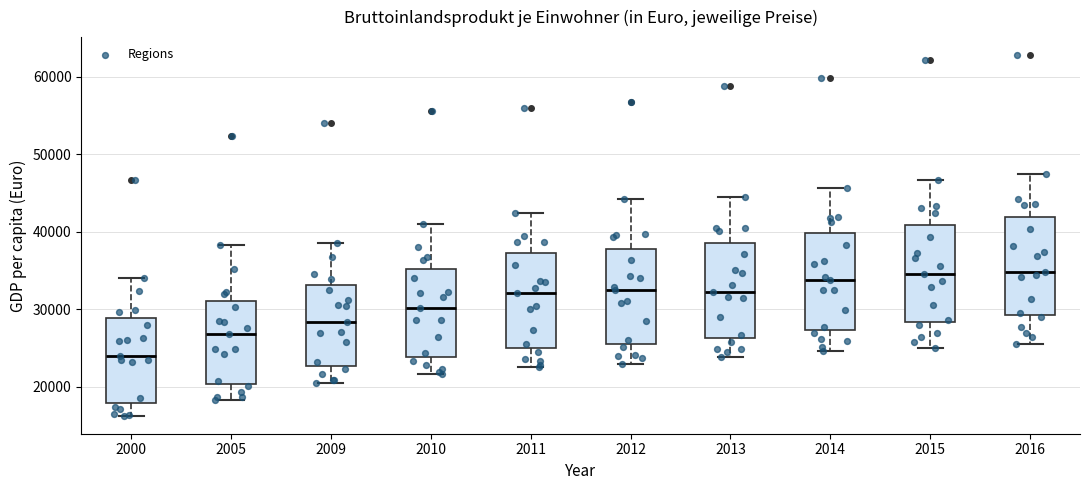

Reading left to right, read every box against the y-axis: the position of its median line, the range the box covers, and the ends of its whiskers. The values are not printed on the chart, so give them approximately, as read against the axis.

2000: median 24000, box 18000 to 29000, whiskers 16000 to 34000
2005: median 27000, box 20000 to 31000, whiskers 18000 to 38000
2009: median 28000, box 23000 to 33000, whiskers 20000 to 39000
2010: median 30000, box 24000 to 35000, whiskers 22000 to 41000
2011: median 32000, box 25000 to 37000, whiskers 23000 to 42000
2012: median 32000, box 26000 to 38000, whiskers 23000 to 44000
2013: median 32000, box 26000 to 39000, whiskers 24000 to 44000
2014: median 34000, box 27000 to 40000, whiskers 25000 to 46000
2015: median 35000, box 28000 to 41000, whiskers 25000 to 47000
2016: median 35000, box 29000 to 42000, whiskers 25000 to 47000